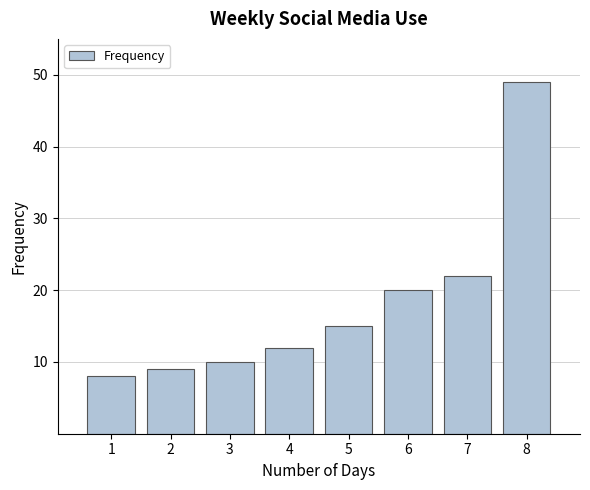

Reading right to left, transcribe all the data shown in this chart.

8=49	7=22	6=20	5=15	4=12	3=10	2=9	1=8